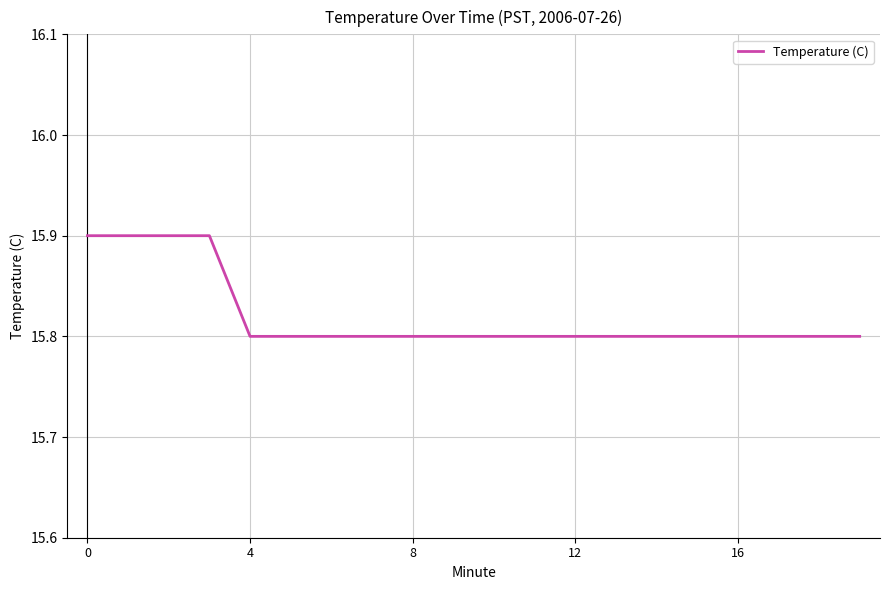

What is the greatest value displayed?

15.9